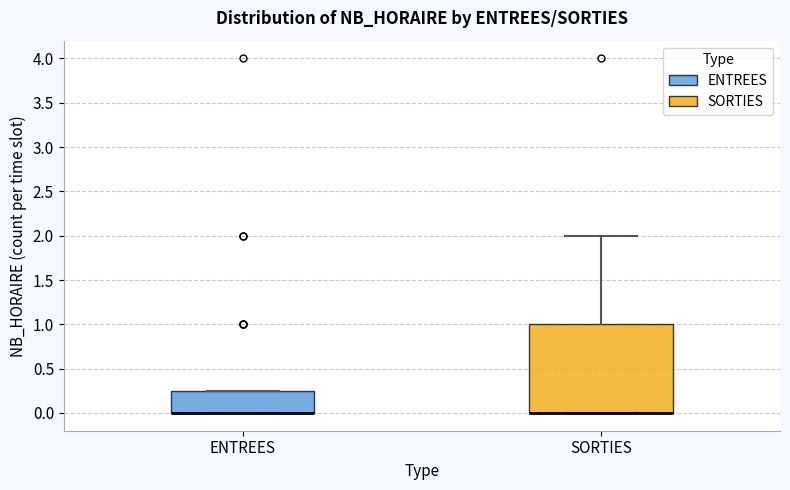

Reading left to right, transcribe this box plot: for each box, give where its median line is, the range the box spans, and where its two whiskers end, as read against the y-axis. The values are not printed on the chart, so give them approximately, as read against the axis.

ENTREES: median 0.00 (drawn on the box's lower edge), box 0.00 to 0.25, whiskers 0.00 to 0.25
SORTIES: median 0.00 (drawn on the box's lower edge), box 0.00 to 1.00, whiskers 0.00 to 2.00